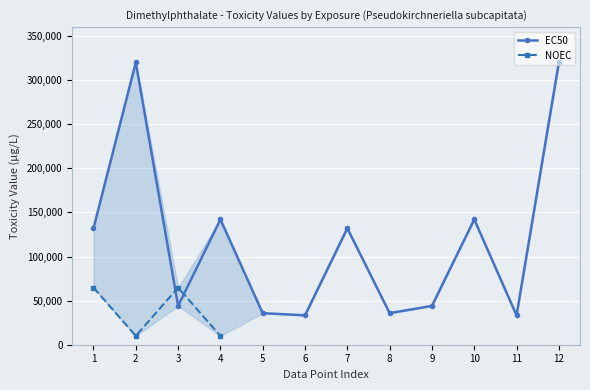

At which category does NOEC reach its first local valley?

2